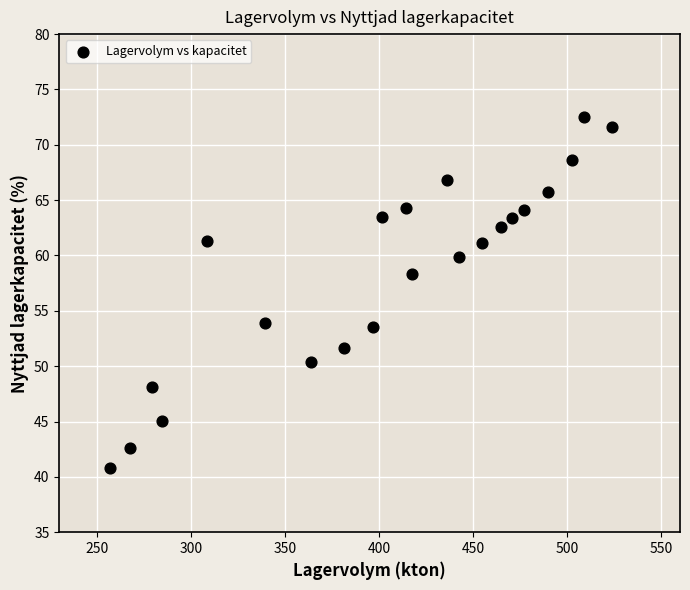

What is the range of Y values (max minus min)?

31.8